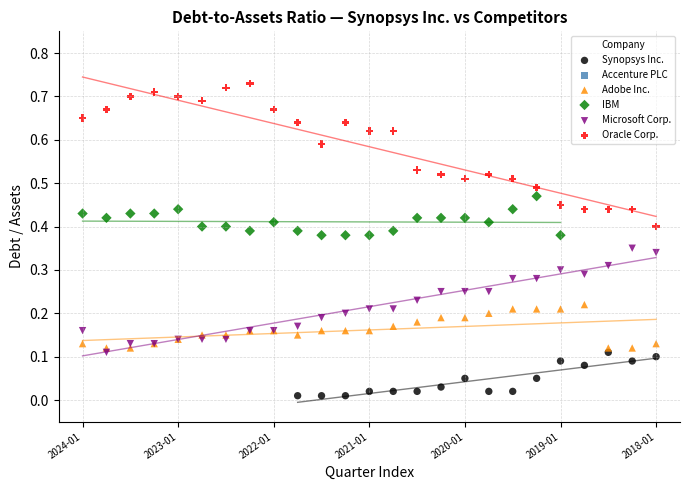

Which series has the largest Y range (max minus min)?

Oracle Corp.